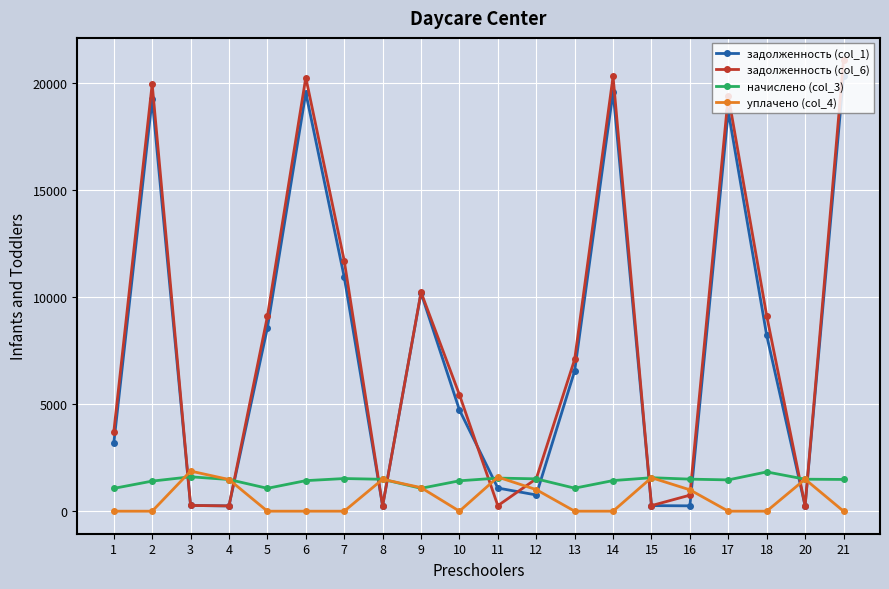

At which category does the chart reach its peak across all series?

21